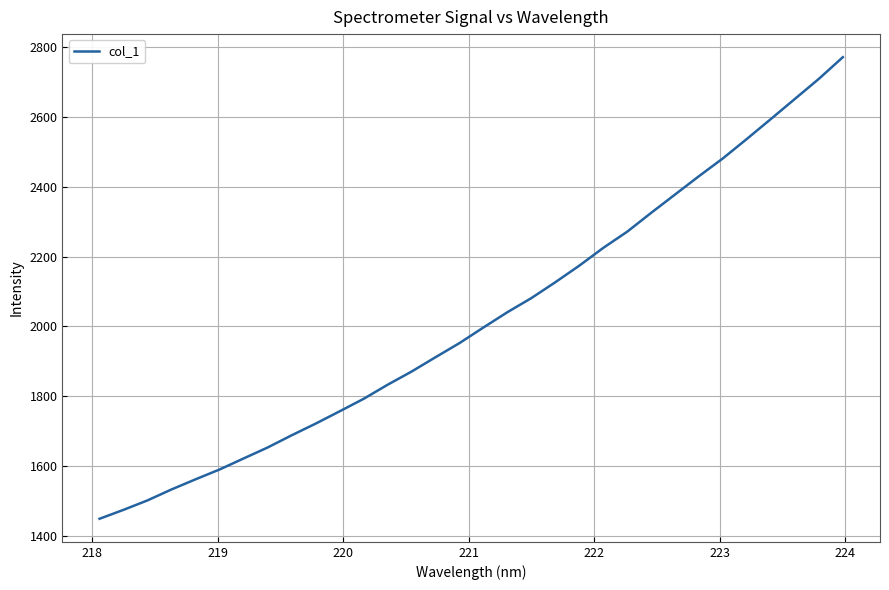

What is the minimum value shown in the chart?

1448.1